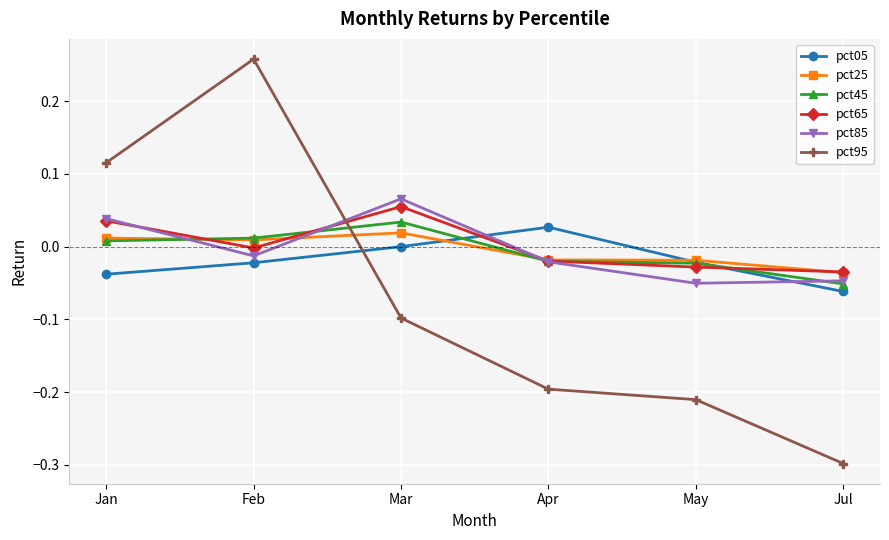

What is the label of the 1st point from the right?

Jul